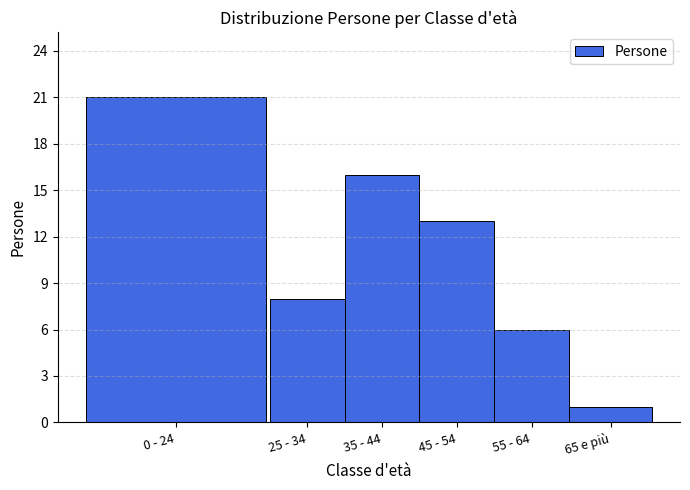

Reading right to left, extract all data points from this chart.

1	6	13	16	8	21